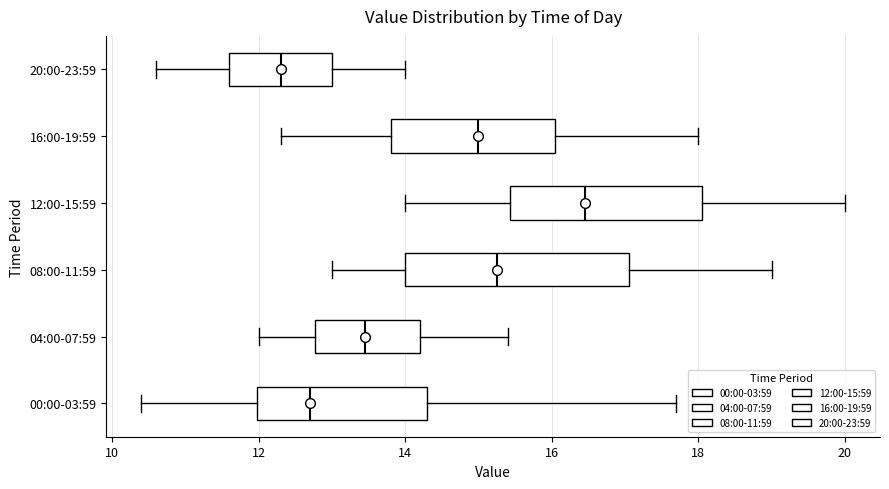

Which box's median line is the furthest to the left?

20:00-23:59